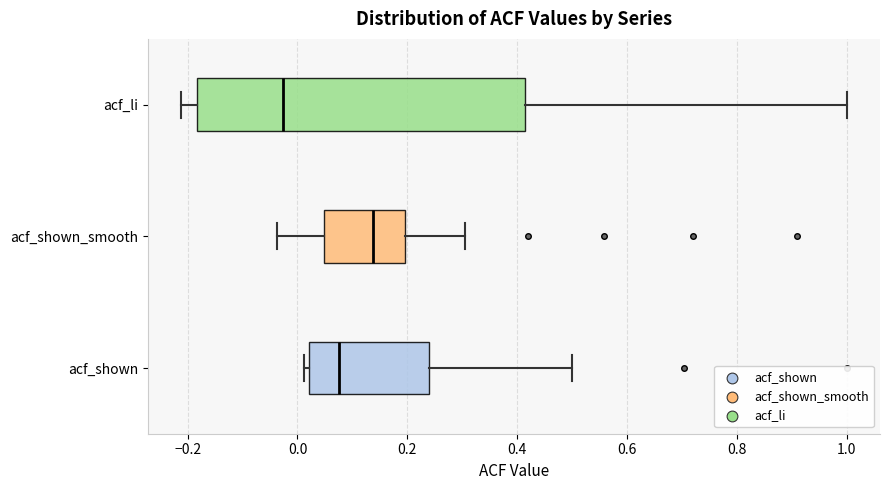

Where is the left edge of the box for acf_shown on the x-axis? The values are not printed on the chart, so give them approximately, as read against the axis.

0.02